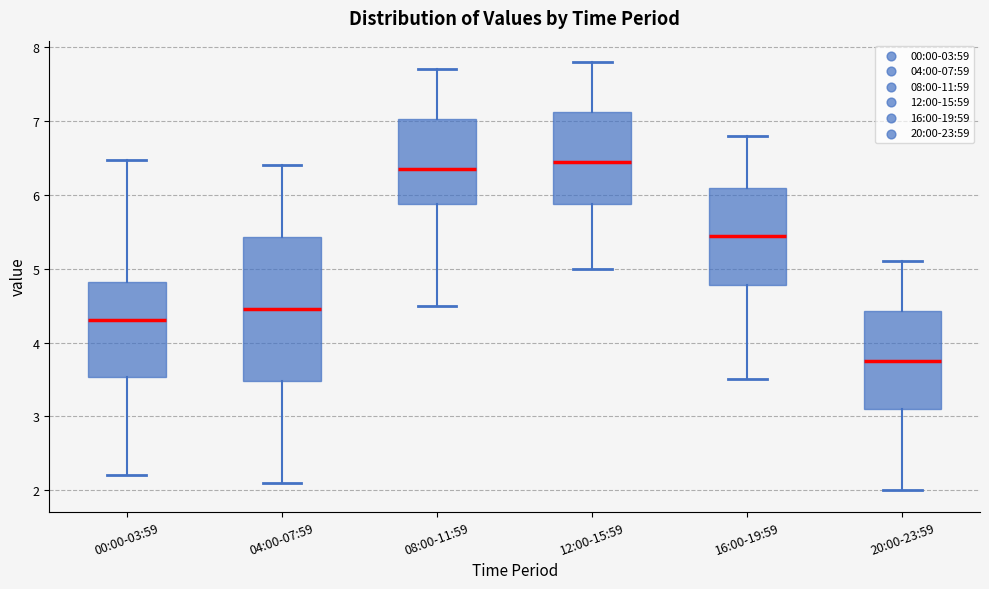

Reading left to right, read every box against the y-axis: the position of its median line, the range the box covers, and the ends of its whiskers. The values are not printed on the chart, so give them approximately, as read against the axis.

00:00-03:59: median 4.3, box 3.5 to 4.8, whiskers 2.2 to 6.5
04:00-07:59: median 4.5, box 3.5 to 5.4, whiskers 2.1 to 6.4
08:00-11:59: median 6.4, box 5.9 to 7.0, whiskers 4.5 to 7.7
12:00-15:59: median 6.5, box 5.9 to 7.1, whiskers 5.0 to 7.8
16:00-19:59: median 5.5, box 4.8 to 6.1, whiskers 3.5 to 6.8
20:00-23:59: median 3.8, box 3.1 to 4.4, whiskers 2.0 to 5.1